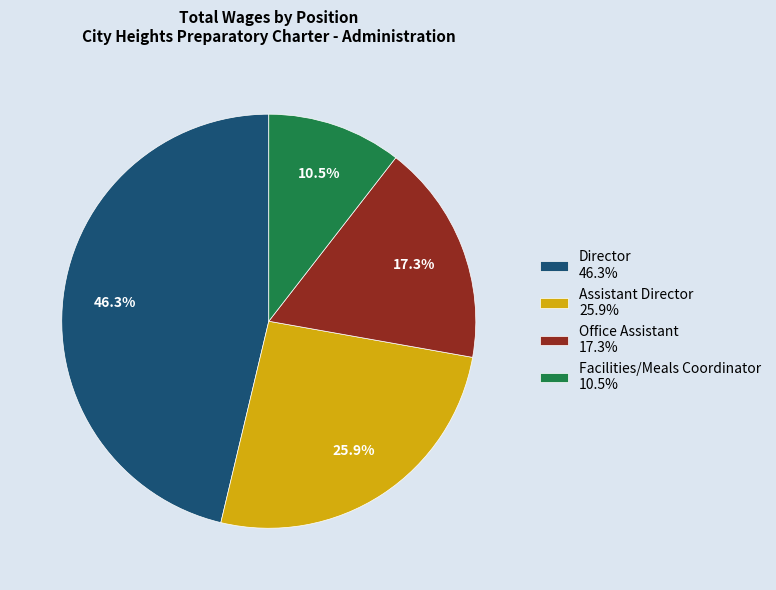

To the nearest percent, what percentage of the pie is Director?

46%